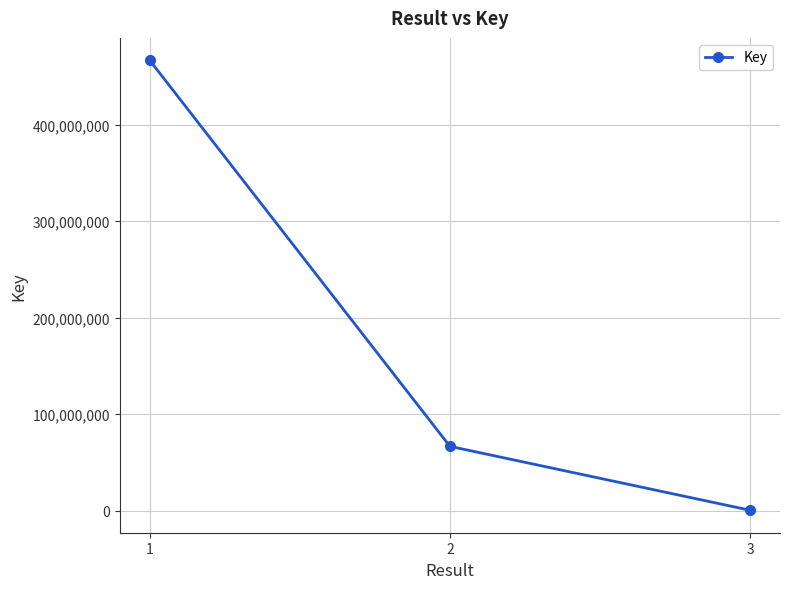

List the labels in order of value, smallest first.

3, 2, 1